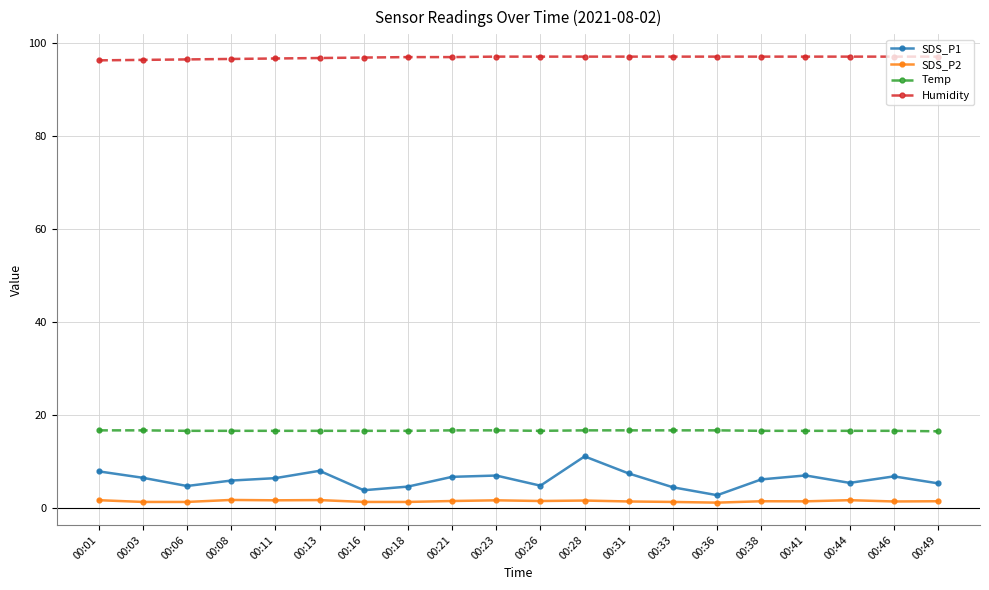

What is the difference between the second highest and second lowest values in the Humidity series?

0.7